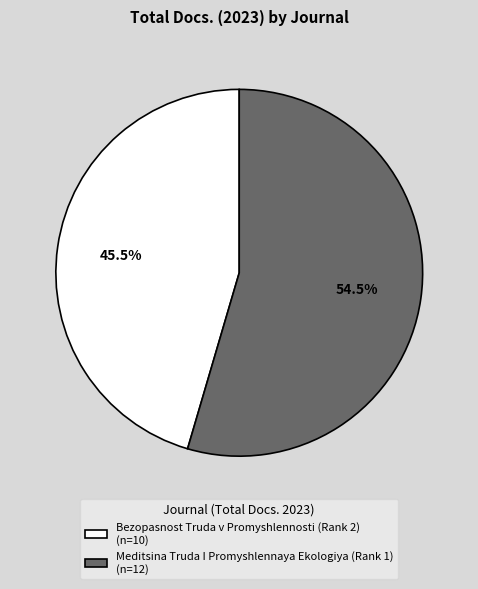

Which category has the biggest portion of the pie?

Meditsina Truda I Promyshlennaya Ekologiya (Rank 1)